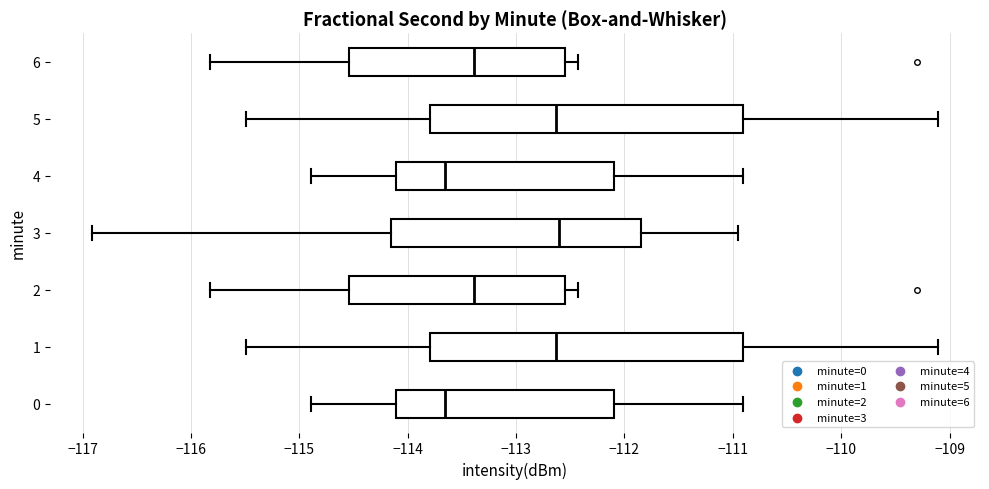

Reading bottom to top, read every box against the x-axis: the position of its median line, the range the box covers, and the ends of its whiskers. The values are not printed on the chart, so give them approximately, as read against the axis.

0: median -113.7, box -114.1 to -112.1, whiskers -114.9 to -110.9
1: median -112.6, box -113.8 to -110.9, whiskers -115.5 to -109.1
2: median -113.4, box -114.5 to -112.5, whiskers -115.8 to -112.4
3: median -112.6, box -114.2 to -111.8, whiskers -116.9 to -110.9
4: median -113.7, box -114.1 to -112.1, whiskers -114.9 to -110.9
5: median -112.6, box -113.8 to -110.9, whiskers -115.5 to -109.1
6: median -113.4, box -114.5 to -112.5, whiskers -115.8 to -112.4